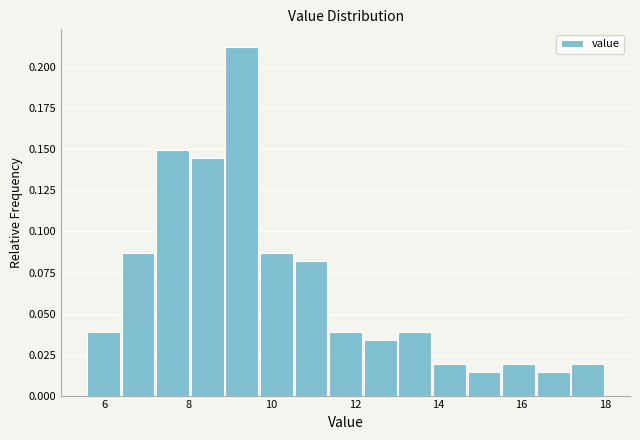

Reading left to right, list every bar in this chart as the range it spans on the x-axis followed by its height. Neither the bar edges nor the heights are printed on the chart, so give them approximately, as read against the axes.

5.6 to 6.4: 0.040
6.4 to 7.2: 0.085
7.2 to 8.0: 0.150
8.0 to 8.8: 0.145
8.8 to 9.8: 0.215
9.8 to 10.6: 0.085
10.6 to 11.4: 0.080
11.4 to 12.2: 0.040
12.2 to 13.0: 0.035
13.0 to 13.8: 0.040
13.8 to 14.8: 0.020
14.8 to 15.6: 0.015
15.6 to 16.4: 0.020
16.4 to 17.2: 0.015
17.2 to 18.0: 0.020